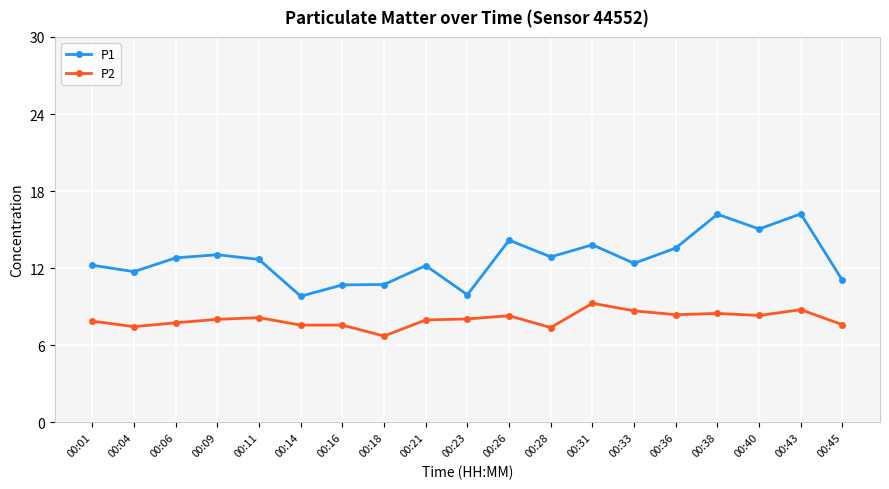

True or false: P2 has a value of 2.3 at 00:18.

False